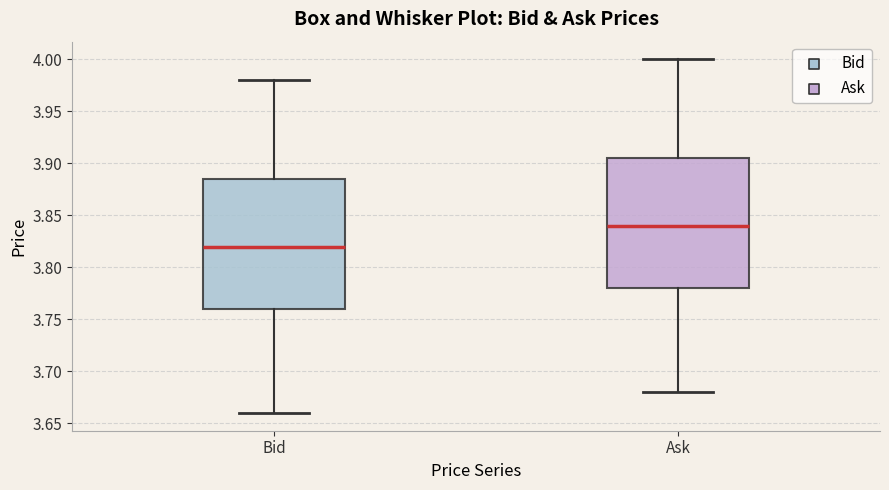

Reading left to right, transcribe this box plot: for each box, give where its median line is, the range the box spans, and where its two whiskers end, as read against the y-axis. The values are not printed on the chart, so give them approximately, as read against the axis.

Bid: median 3.820, box 3.760 to 3.885, whiskers 3.660 to 3.980
Ask: median 3.840, box 3.780 to 3.905, whiskers 3.680 to 4.000